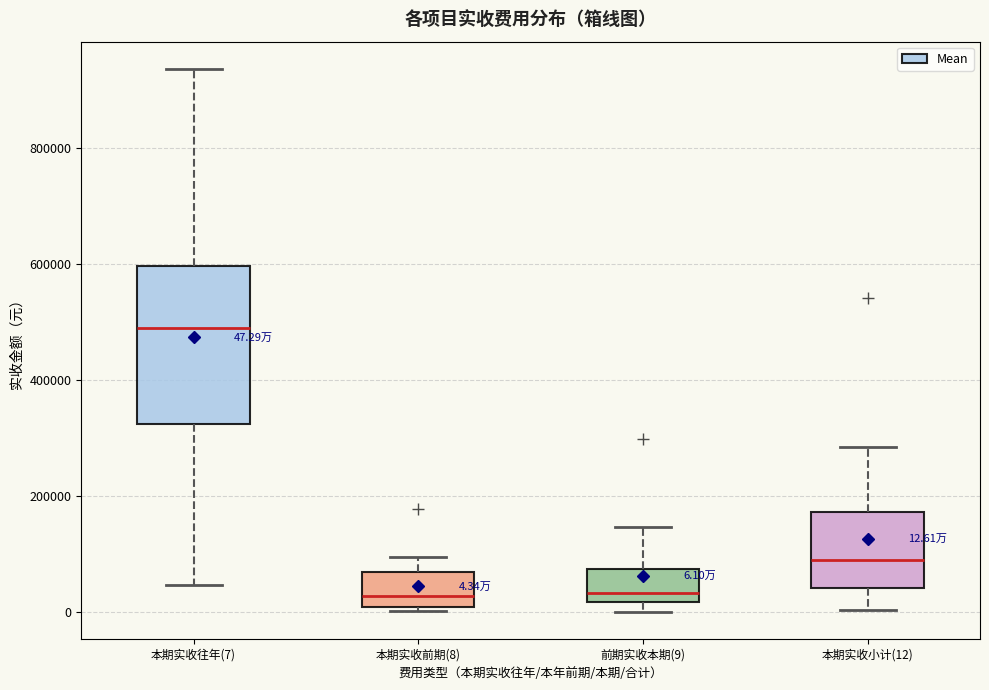

Which box is the tallest, from its lower edge to its upper edge?

本期实收往年(7)